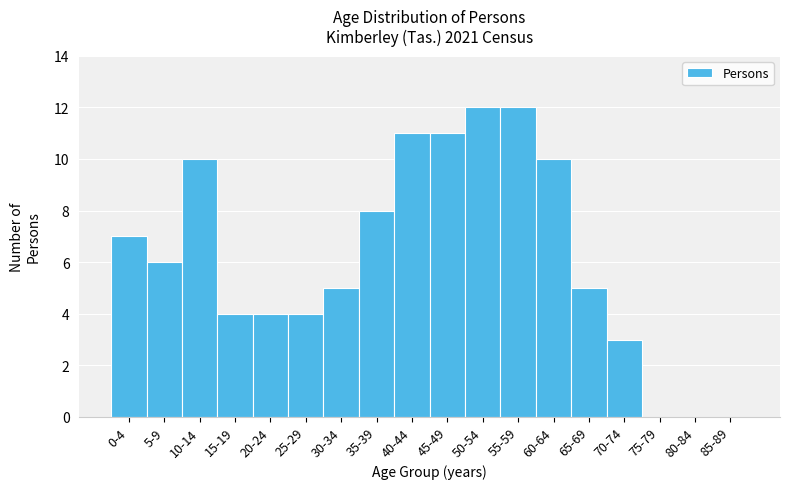

Reading left to right, what are all the values shown in this chart?

0-4=7	5-9=6	10-14=10	15-19=4	20-24=4	25-29=4	30-34=5	35-39=8	40-44=11	45-49=11	50-54=12	55-59=12	60-64=10	65-69=5	70-74=3	75-79=0	80-84=0	85-89=0